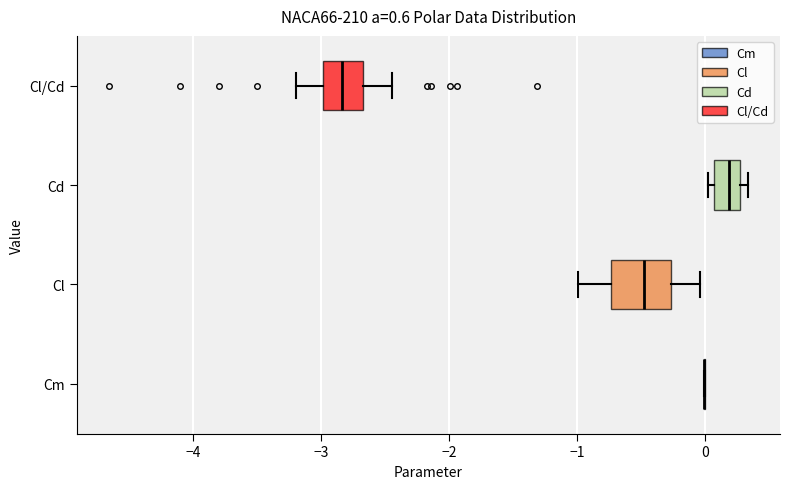

Reading bottom to top, transcribe this box plot: for each box, give where its median line is, the range the box spans, and where its two whiskers end, as read against the x-axis. The values are not printed on the chart, so give them approximately, as read against the axis.

Cm: box collapsed to a line at 0.0, whiskers 0.0 to 0.0
Cl: median -0.5, box -0.7 to -0.3, whiskers -1.0 to 0.0
Cd: median 0.2, box 0.1 to 0.3, whiskers 0.0 to 0.3 (just right of the box's right edge)
Cl/Cd: median -2.8, box -3.0 to -2.7, whiskers -3.2 to -2.4